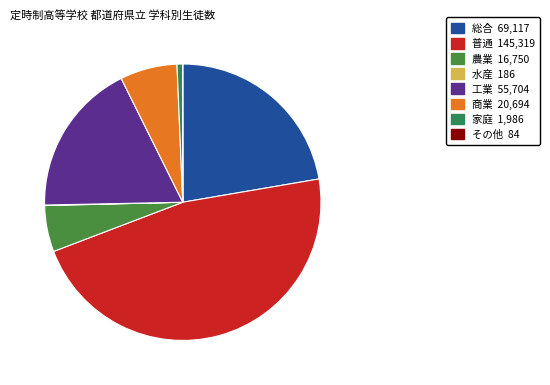

Which category has the smallest portion of the pie?

その他